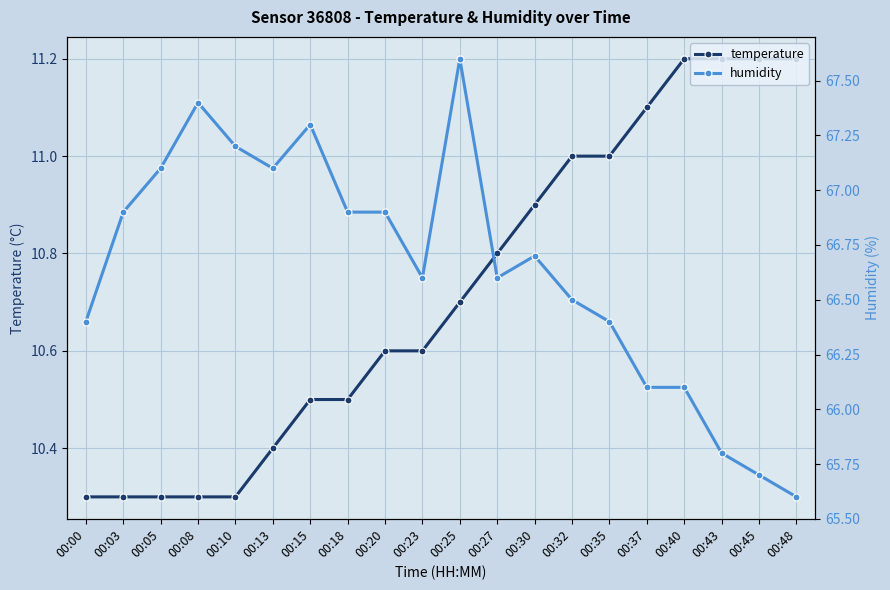

Which series has the widest spread of values?

humidity